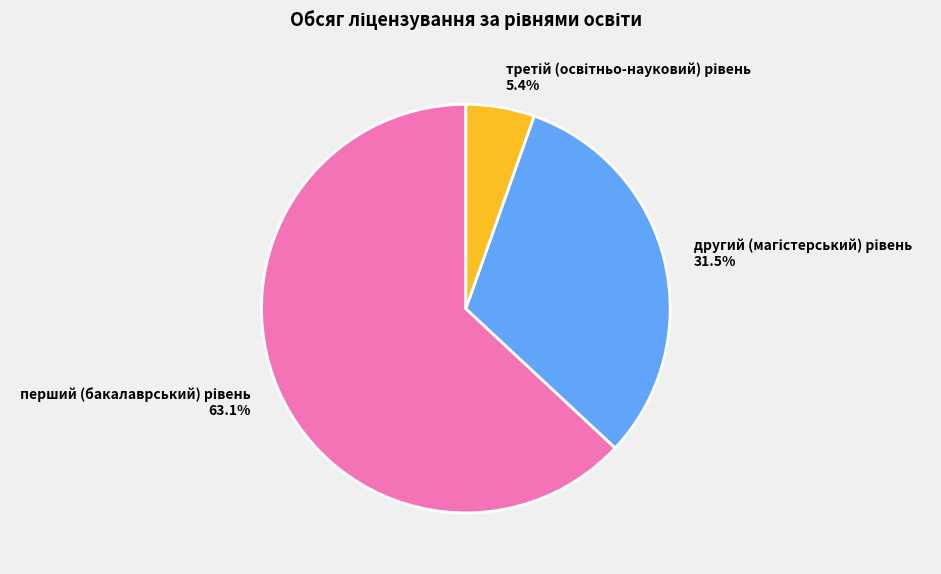

Count the number of slices in the pie.

3